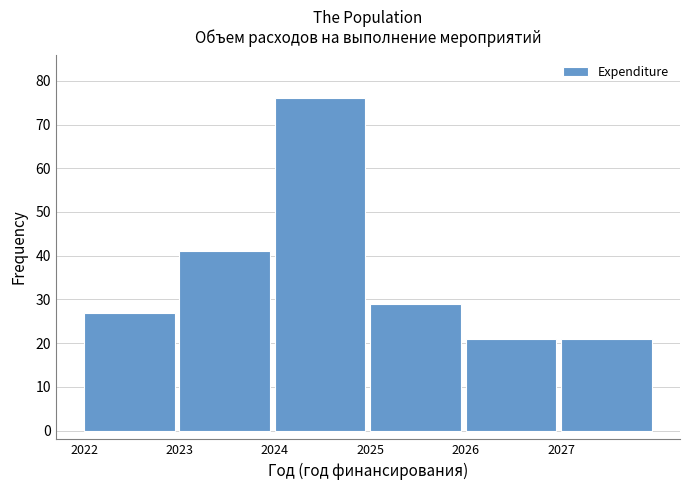

Reading left to right, list all the values displayed in this chart.

2022=27	2023=41	2024=76	2025=29	2026=21	2027=21